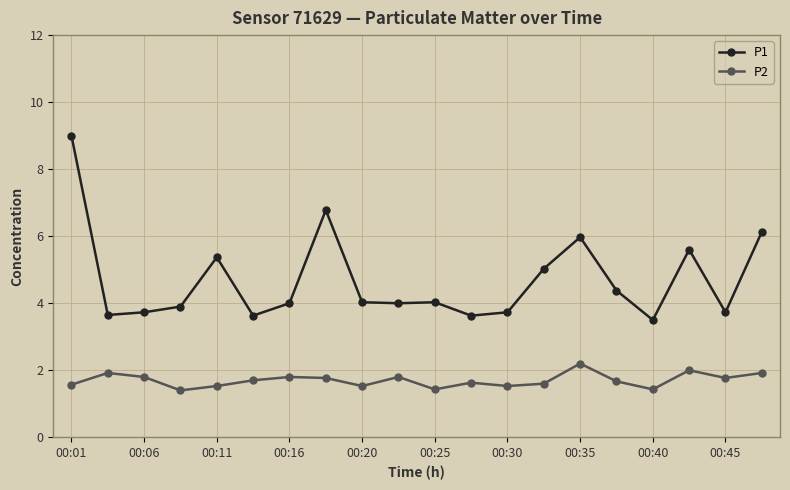

Which series has the largest total across all categories?

P1